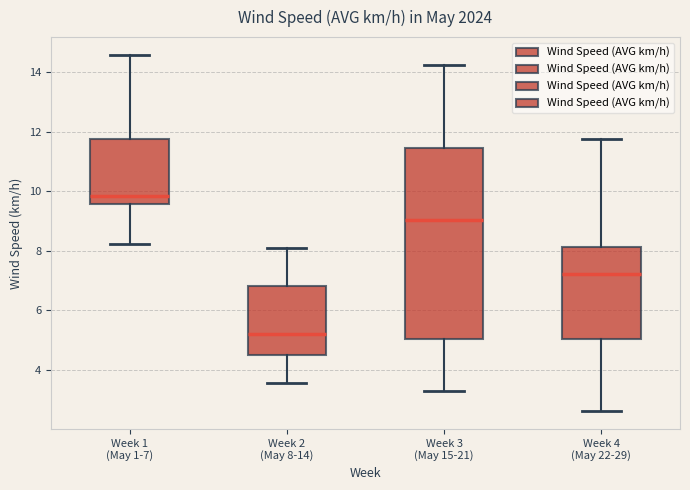

Where is the lower edge of the box for Week 2 (May 8-14) on the y-axis? The values are not printed on the chart, so give them approximately, as read against the axis.

4.4